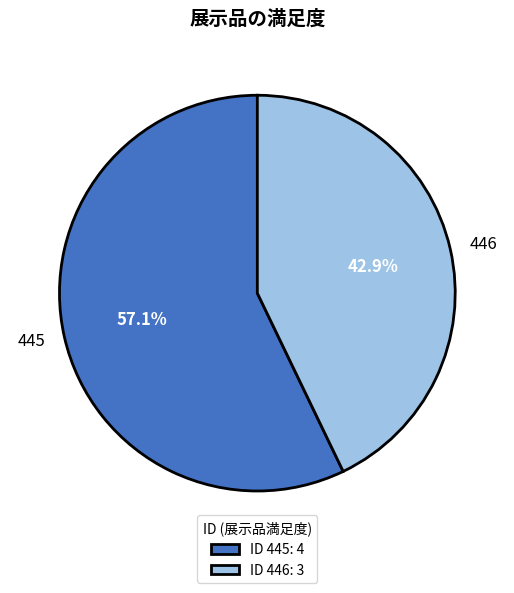

Count the number of slices in the pie.

2